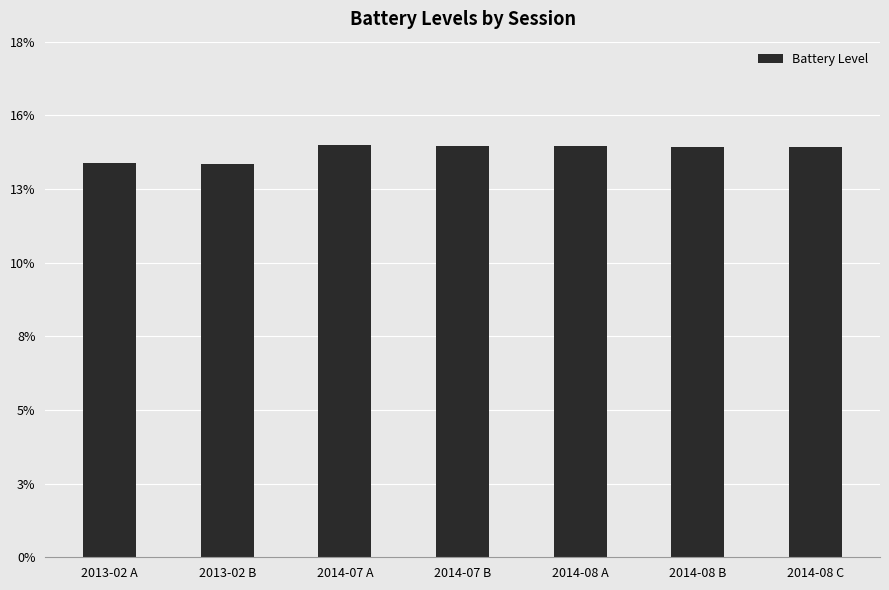

What is the maximum value shown in the chart?

14.5